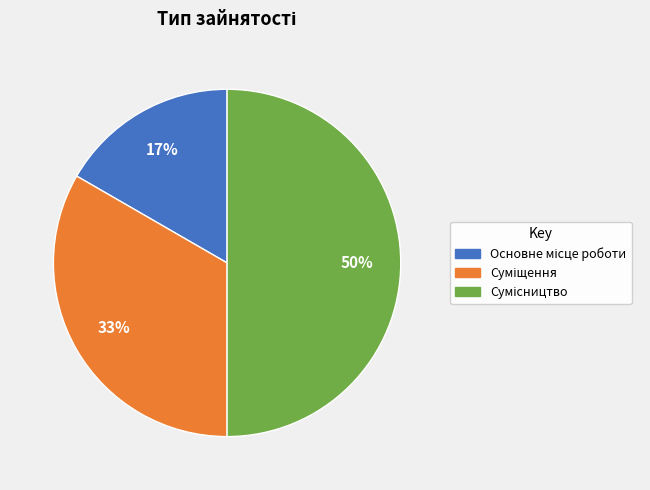

To the nearest percent, what is the difference between the largest and smallest slice percentages?

33%